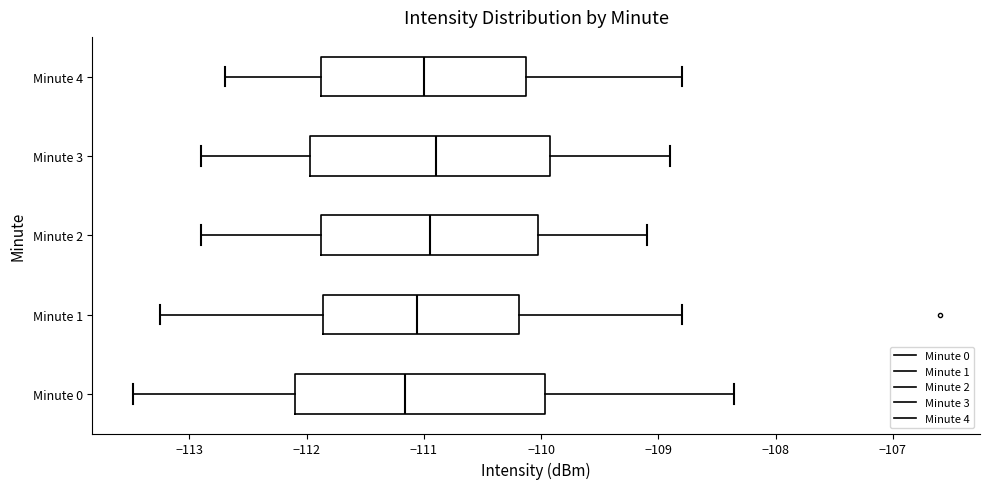

Reading bottom to top, transcribe this box plot: for each box, give where its median line is, the range the box spans, and where its two whiskers end, as read against the x-axis. The values are not printed on the chart, so give them approximately, as read against the axis.

Minute 0: median -111.2, box -112.1 to -110.0, whiskers -113.5 to -108.4
Minute 1: median -111.1, box -111.9 to -110.2, whiskers -113.3 to -108.8
Minute 2: median -110.9, box -111.9 to -110.0, whiskers -112.9 to -109.1
Minute 3: median -110.9, box -112.0 to -109.9, whiskers -112.9 to -108.9
Minute 4: median -111.0, box -111.9 to -110.1, whiskers -112.7 to -108.8